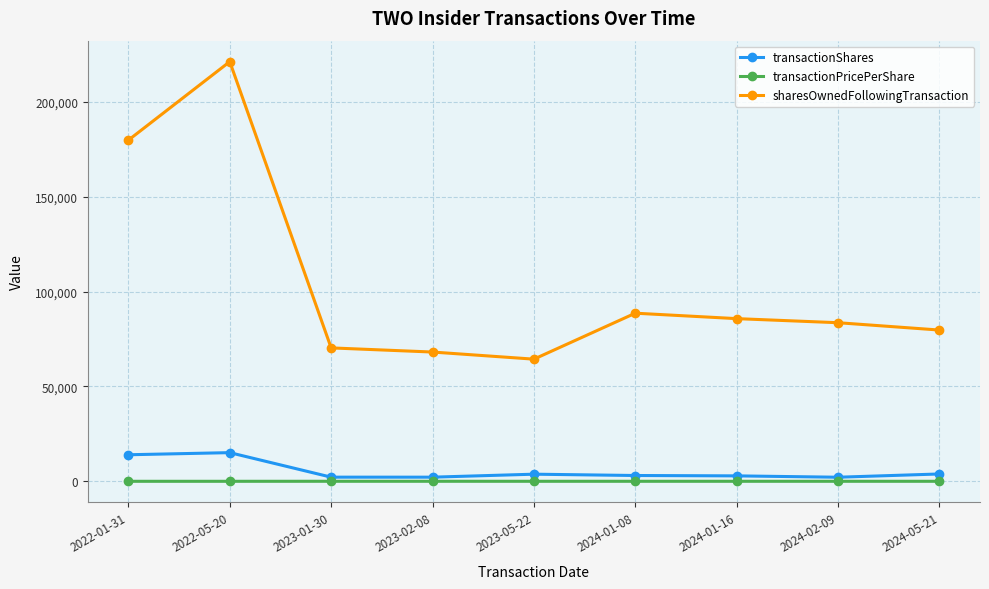

What is the total value across all series at 2024-01-16?

88636.3